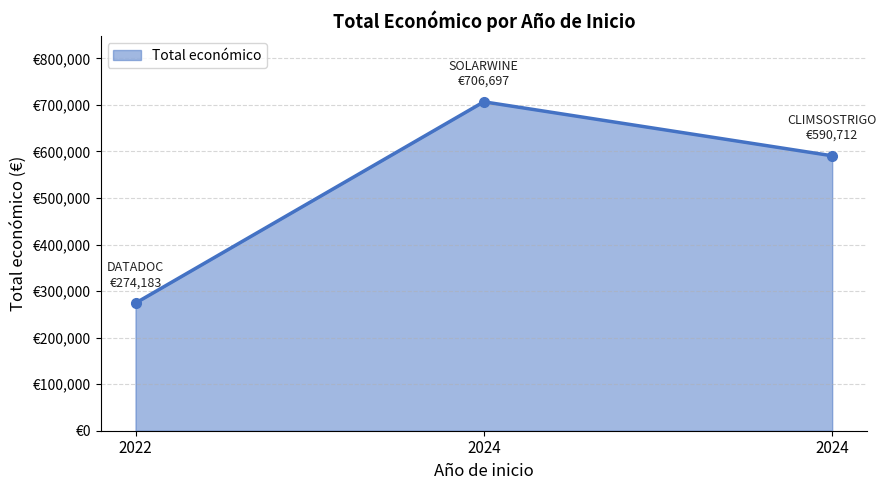

Does the chart have visible grid lines?

Yes